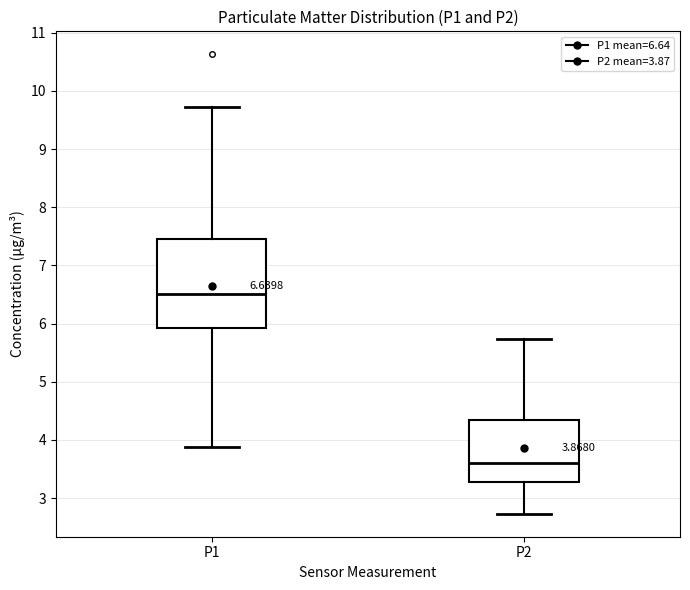

Which box has the lowest median line?

P2